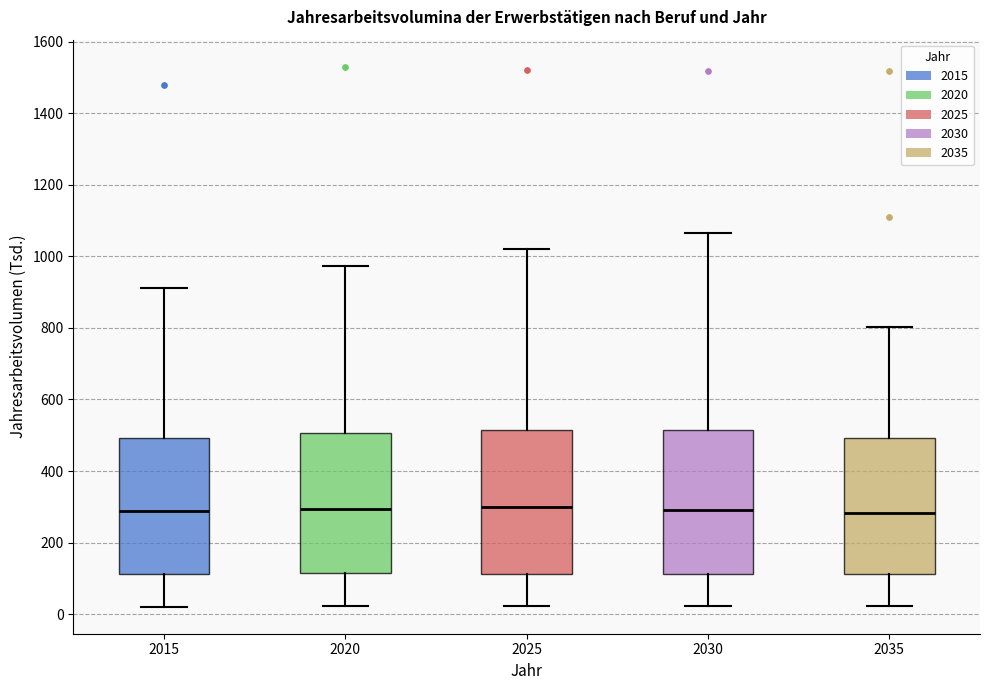

Reading left to right, transcribe this box plot: for each box, give where its median line is, the range the box spans, and where its two whiskers end, as read against the y-axis. The values are not printed on the chart, so give them approximately, as read against the axis.

2015: median 280, box 120 to 500, whiskers 20 to 920
2020: median 300, box 120 to 500, whiskers 20 to 980
2025: median 300, box 120 to 520, whiskers 20 to 1020
2030: median 300, box 120 to 520, whiskers 20 to 1060
2035: median 280, box 120 to 500, whiskers 20 to 800